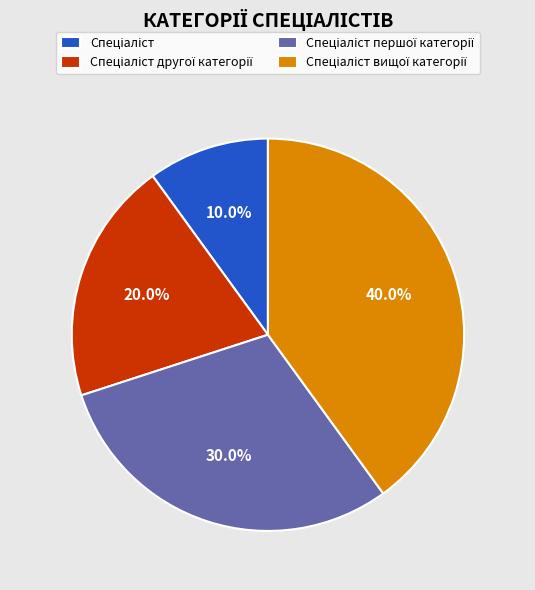

Does any single category account for the majority?

No